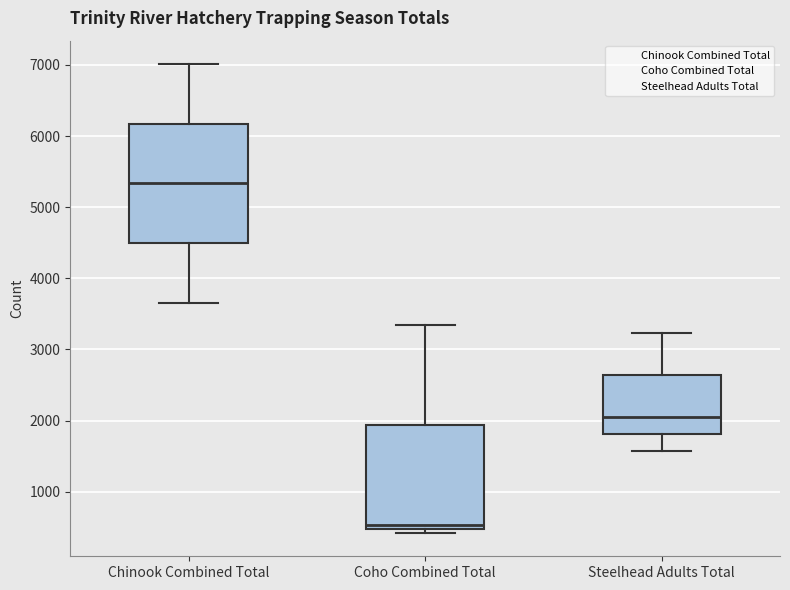

Where is the upper edge of the box for Chinook Combined Total on the y-axis? The values are not printed on the chart, so give them approximately, as read against the axis.

6200